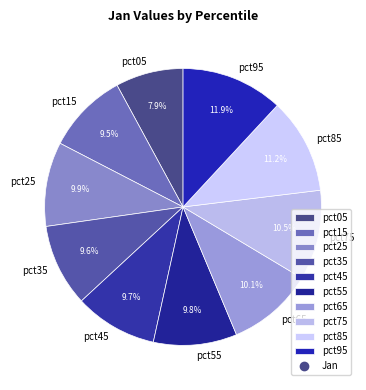

Approximately how many times larger is the value at pct05 compared to pct15?

0.8